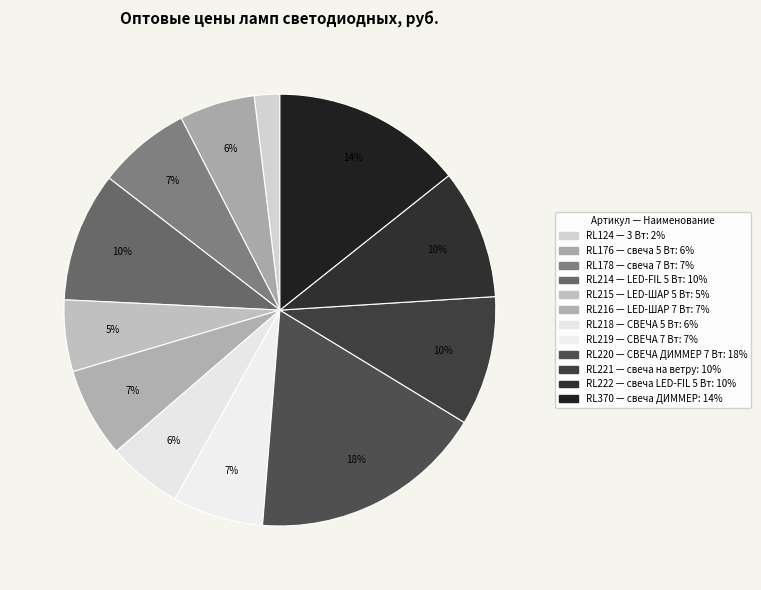

How many segments does this pie chart have?

12